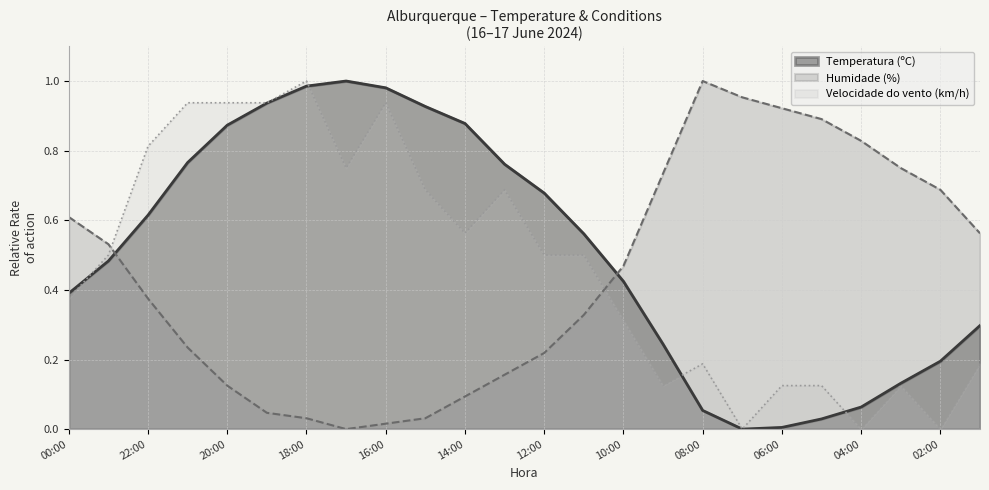

What is the label of the 23rd point from the right?

23:00